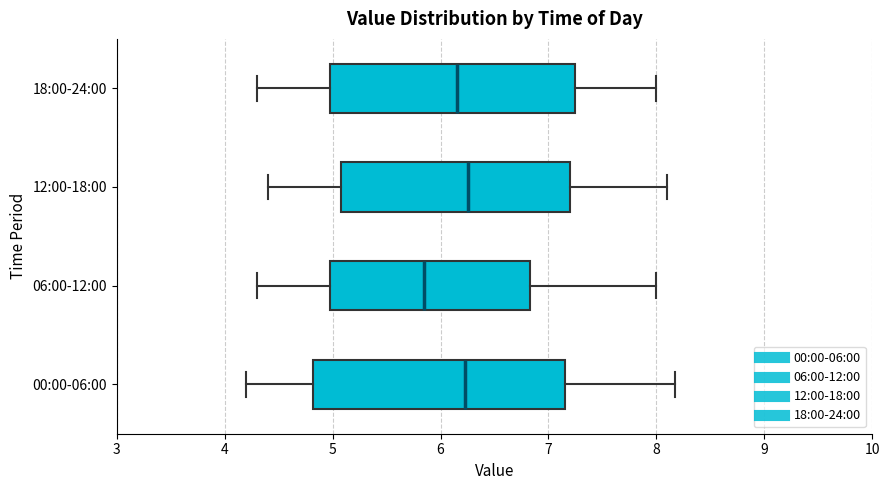

Reading bottom to top, read every box against the x-axis: the position of its median line, the range the box covers, and the ends of its whiskers. The values are not printed on the chart, so give them approximately, as read against the axis.

00:00-06:00: median 6.2, box 4.8 to 7.2, whiskers 4.2 to 8.2
06:00-12:00: median 5.9, box 5.0 to 6.8, whiskers 4.3 to 8.0
12:00-18:00: median 6.3, box 5.1 to 7.2, whiskers 4.4 to 8.1
18:00-24:00: median 6.2, box 5.0 to 7.3, whiskers 4.3 to 8.0